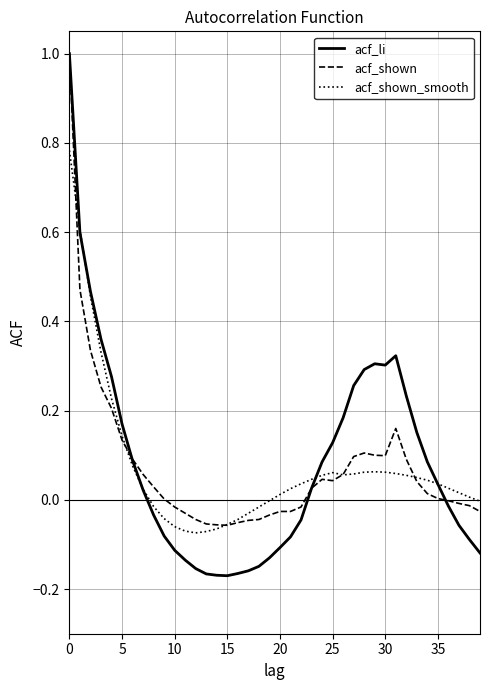

What is the maximum value for acf_shown?

1.0